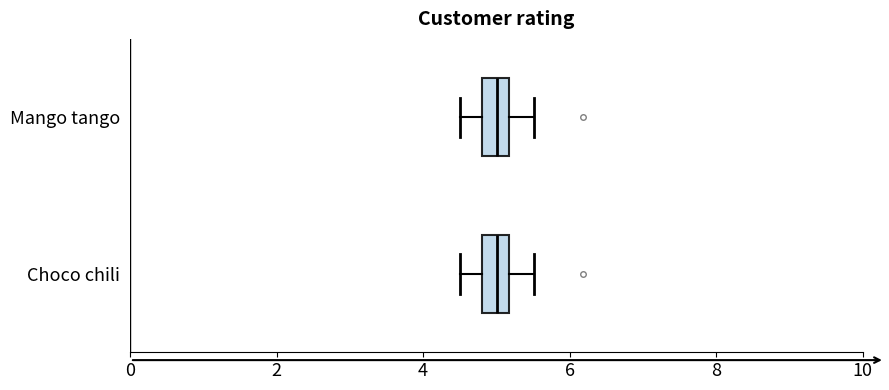

Reading bottom to top, transcribe this box plot: for each box, give where its median line is, the range the box spans, and where its two whiskers end, as read against the x-axis. The values are not printed on the chart, so give them approximately, as read against the axis.

Choco chili: median 5.0, box 4.8 to 5.2, whiskers 4.6 to 5.6
Mango tango: median 5.0, box 4.8 to 5.2, whiskers 4.6 to 5.6